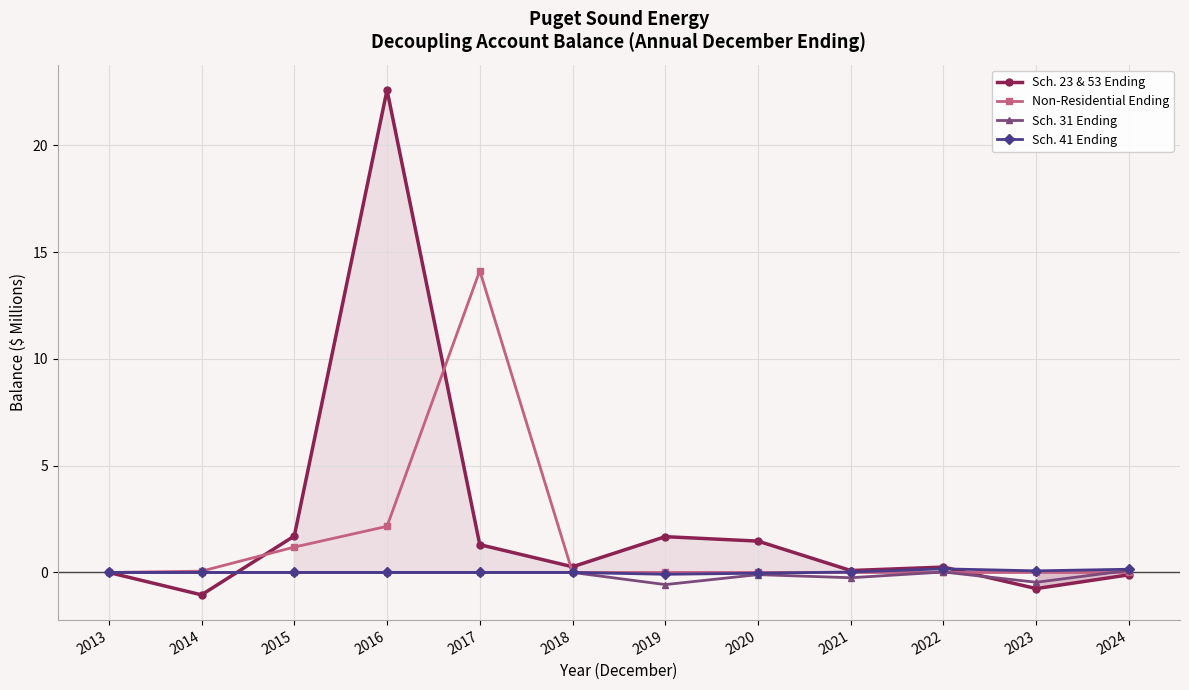

List the series in order of their peak value, highest first.

Sch. 23 & 53 Ending, Non-Residential Ending, Sch. 41 Ending, Sch. 31 Ending